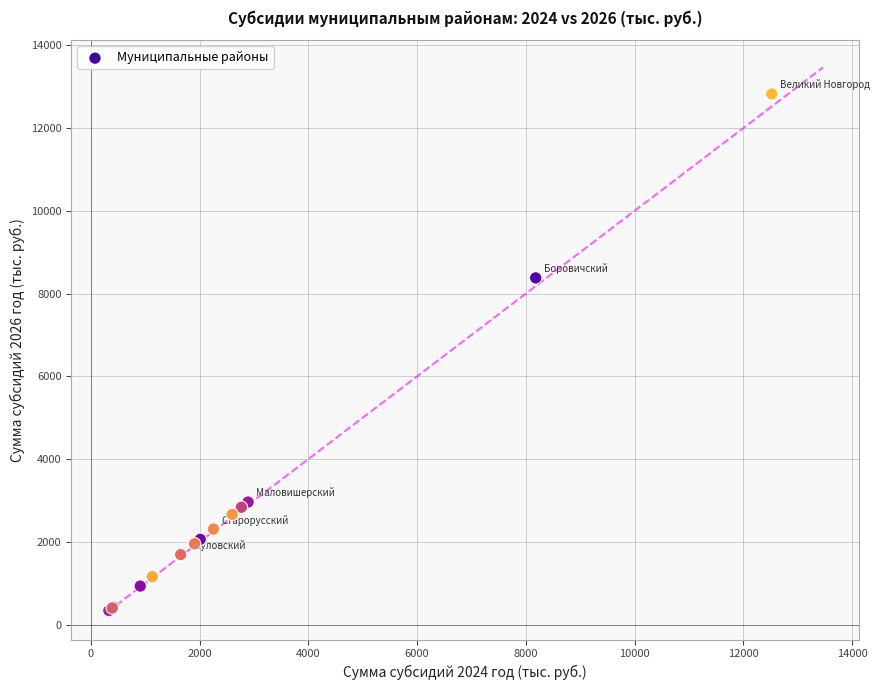

What Y value in the scatter plot is closest to 6580?

8378.8